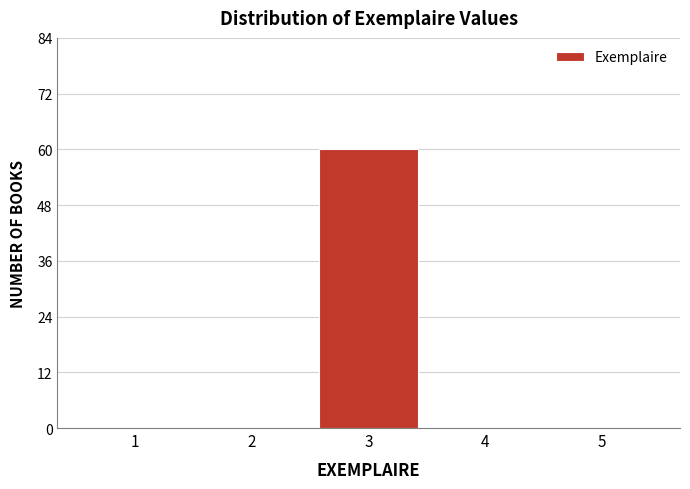

Reading right to left, list all the values displayed in this chart.

5=0	4=0	3=60	2=0	1=0